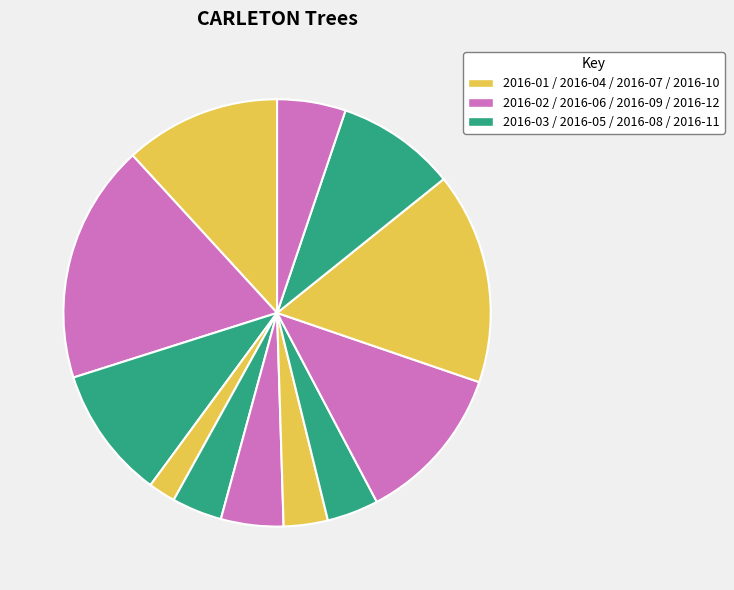

How many segments does this pie chart have?

12